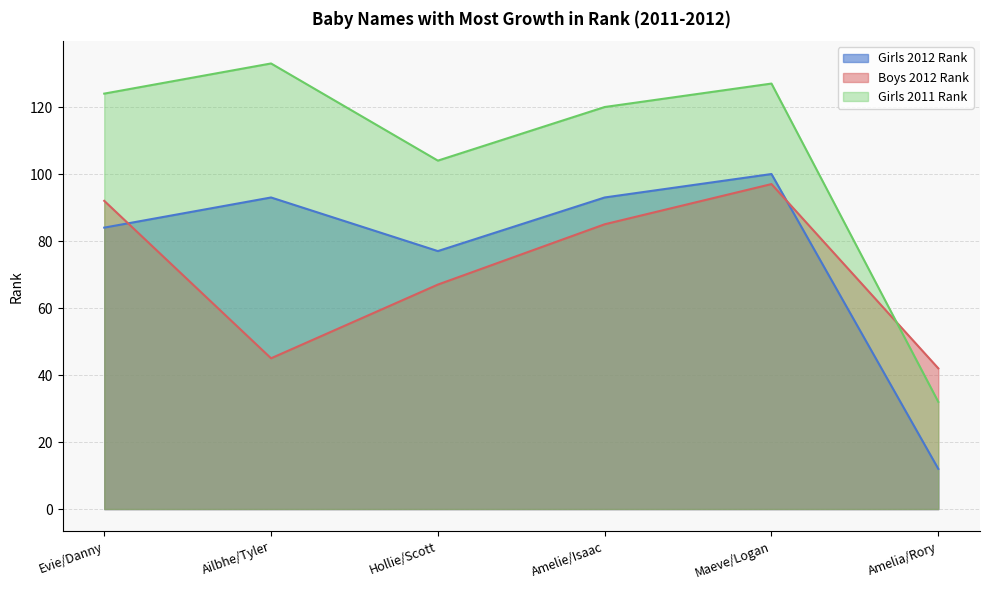

List the series in order of their peak value, highest first.

Girls 2011 Rank, Girls 2012 Rank, Boys 2012 Rank